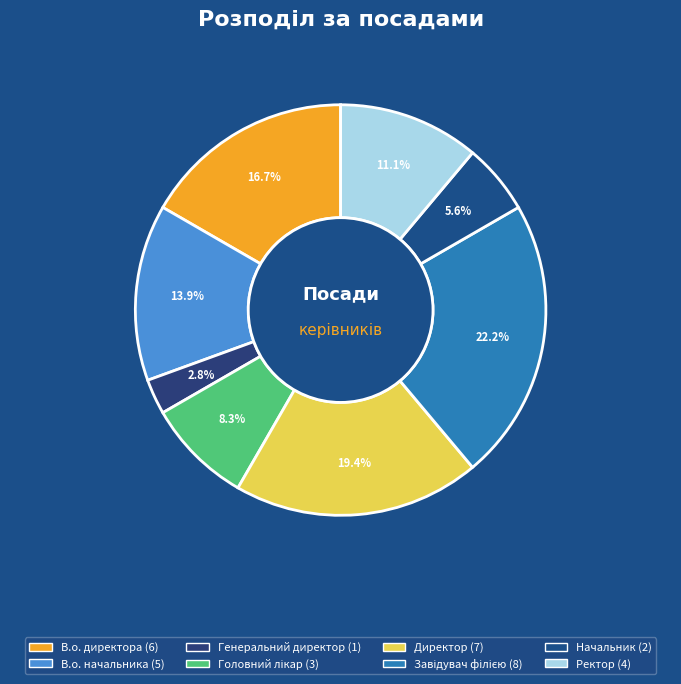

To the nearest percent, what is the average slice percentage?

12%